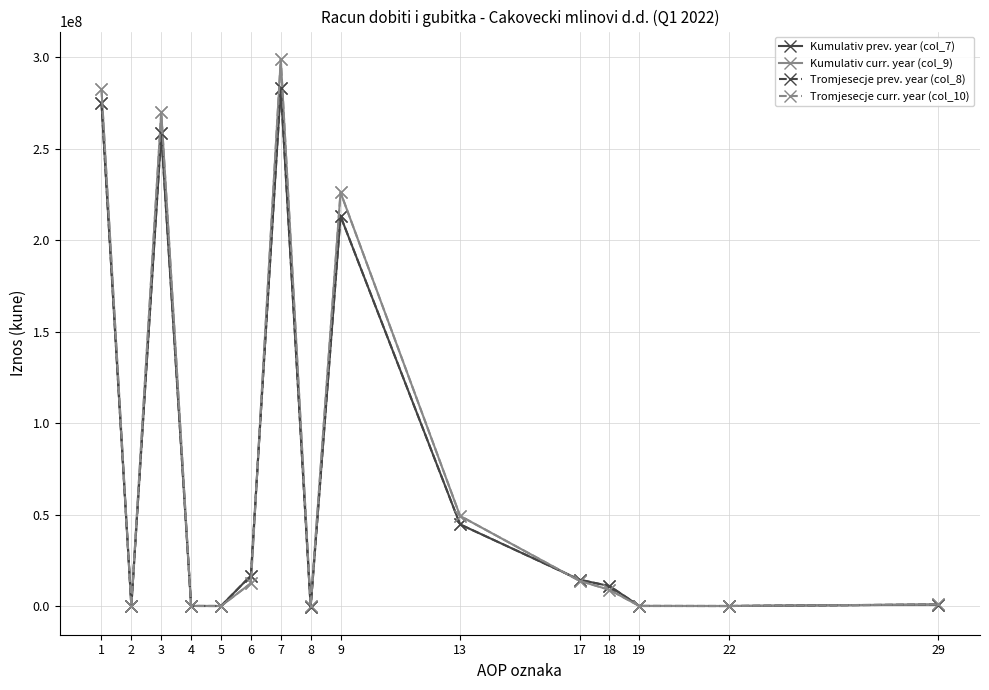

How many interior local valleys does the Kumulativ prev. year (col_7) series have?

4